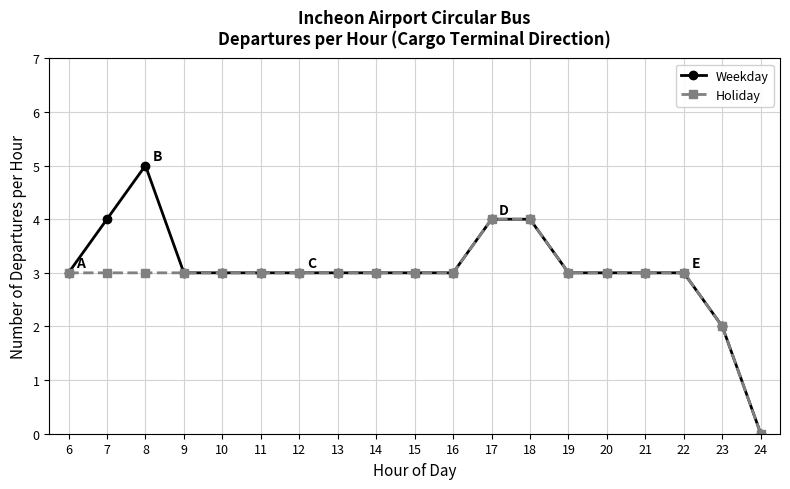

At which category does Weekday reach its first local peak?

8